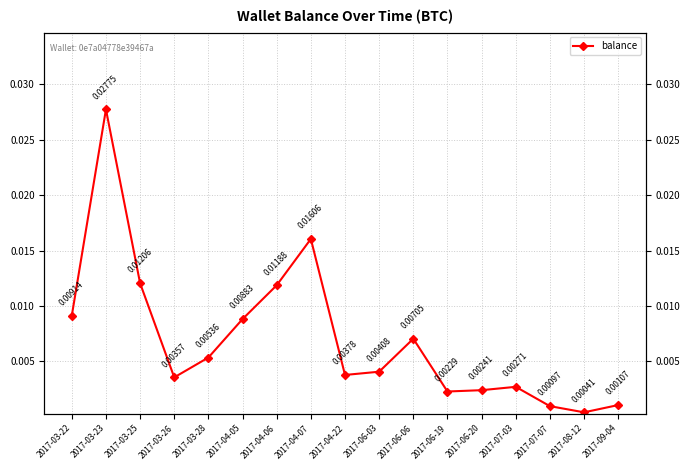

The value at 2017-03-22 is 0.0. True or false?

False